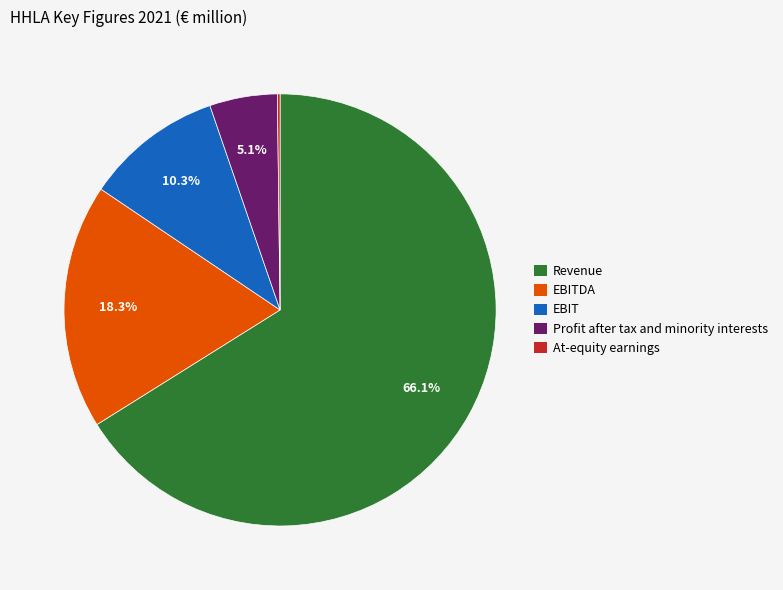

True or false: EBIT accounts for 1% of the total.

False